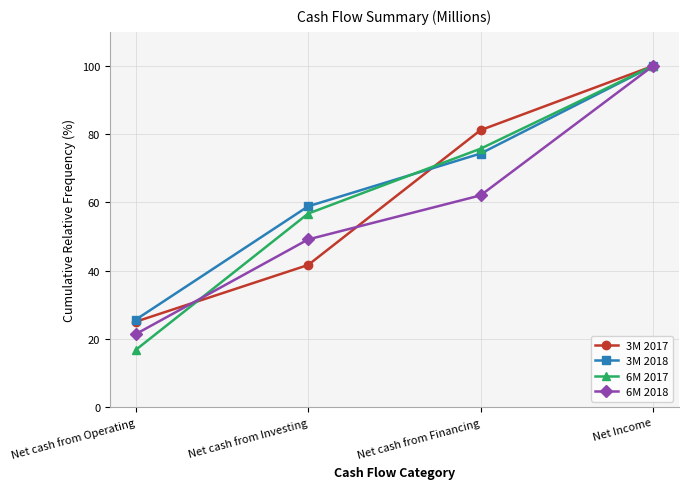

Which series has the widest spread of values?

6M 2017